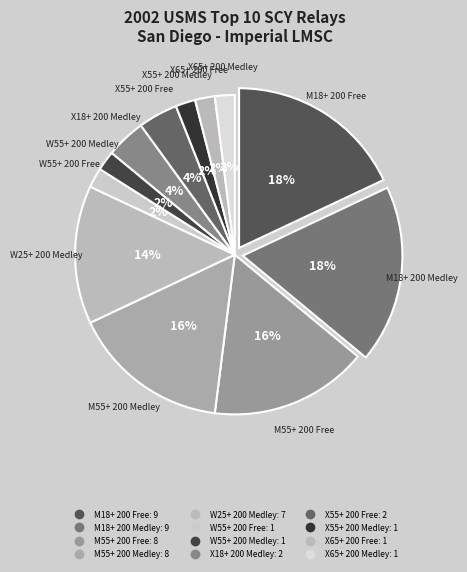

Count the number of slices in the pie.

12